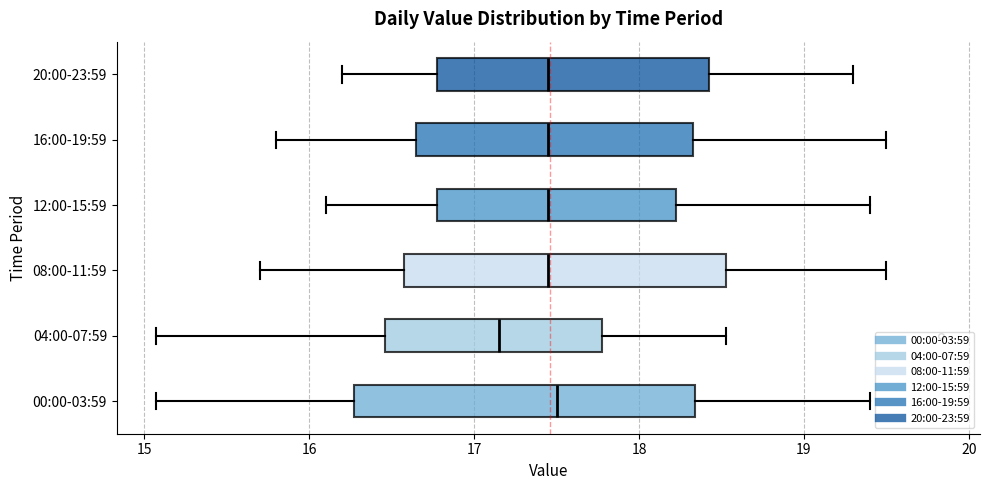

Which box's median line is the furthest to the left?

04:00-07:59